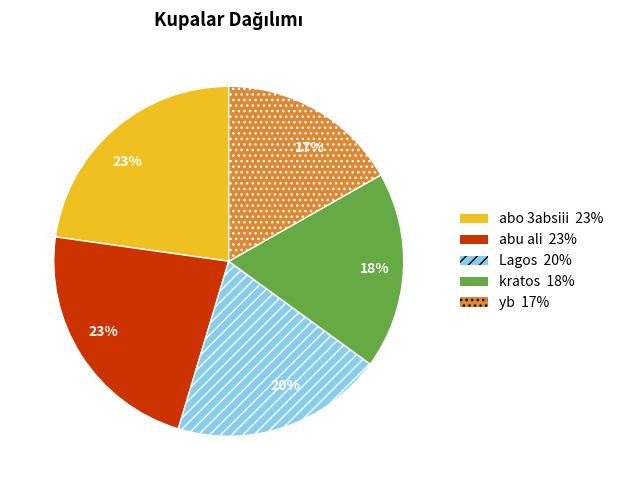

To the nearest percent, what is the average slice percentage?

20%